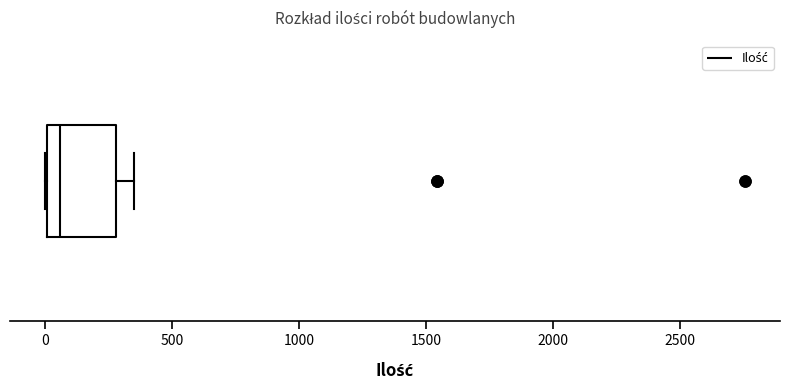

Where is the left edge of the box on the x-axis? The values are not printed on the chart, so give them approximately, as read against the axis.

0